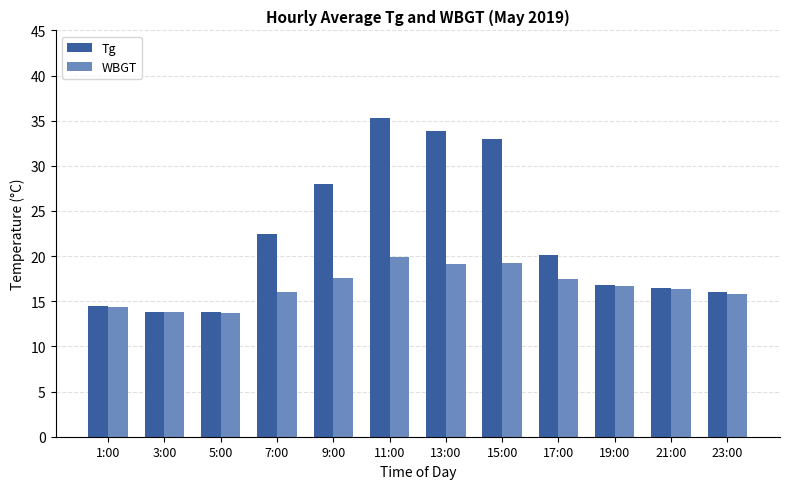

At which label is Tg closest to 24?

7:00